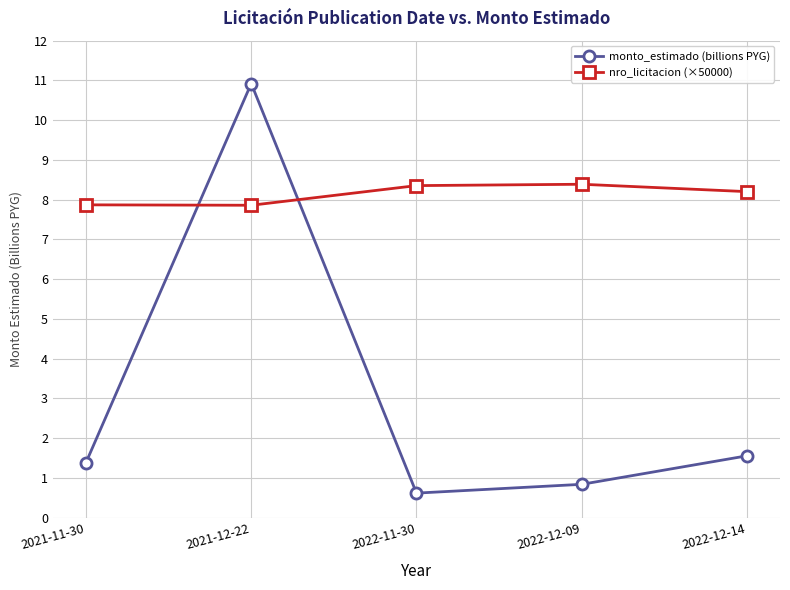

Which series has the largest range (max minus min)?

monto_estimado (billions PYG)